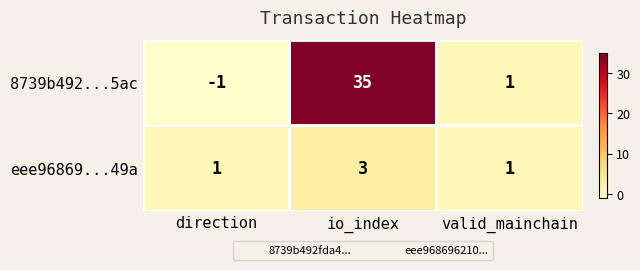

Rank the series by their maximum value, from lowest to highest.

eee96869...49a, 8739b492...5ac